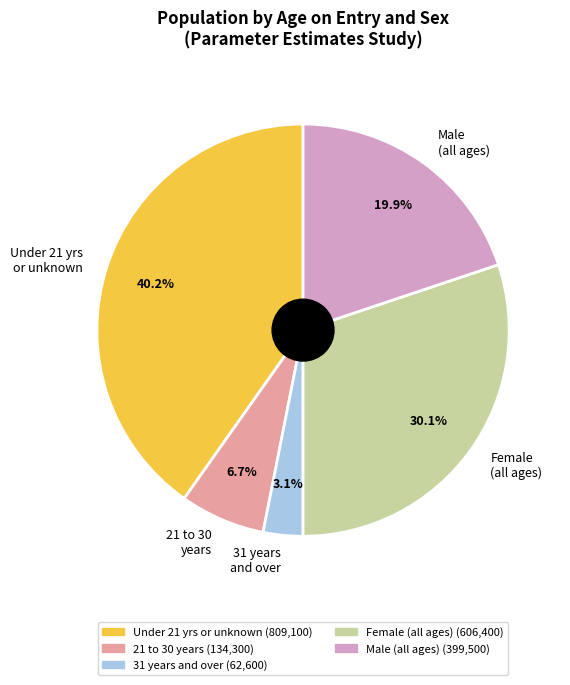

What is the largest slice in the pie chart?

Under 21 yrs or unknown